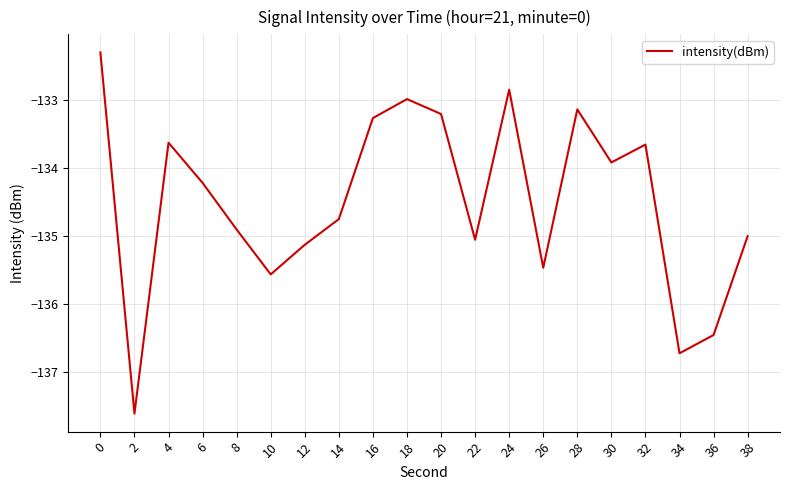

Which category has the lowest value across all series?

2